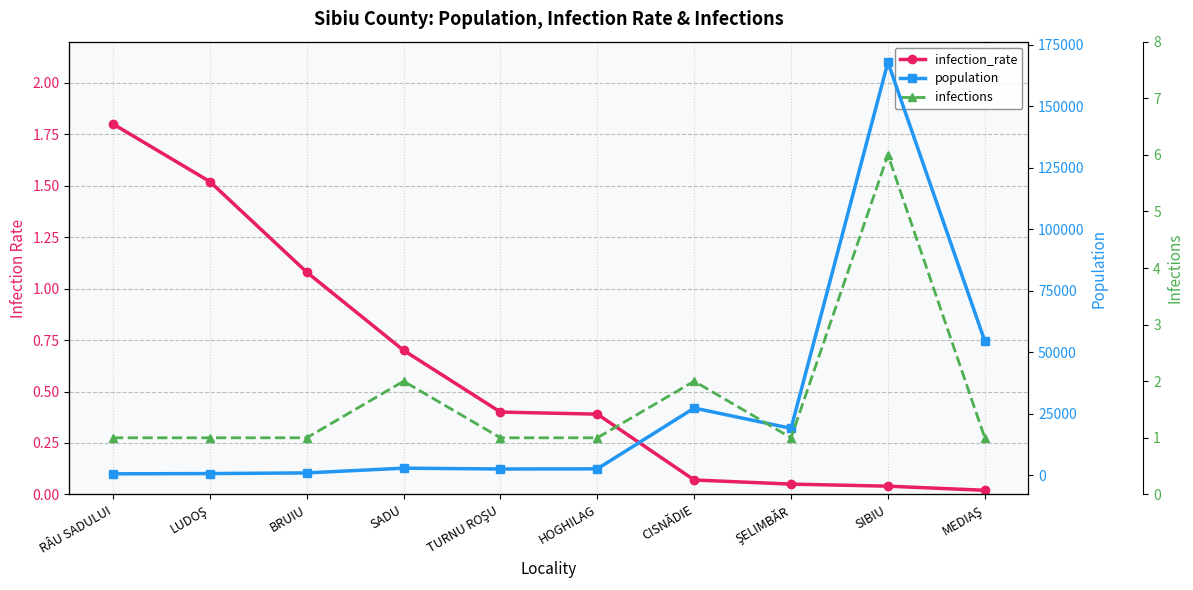

How many times do infection_rate and infections cross each other?

1